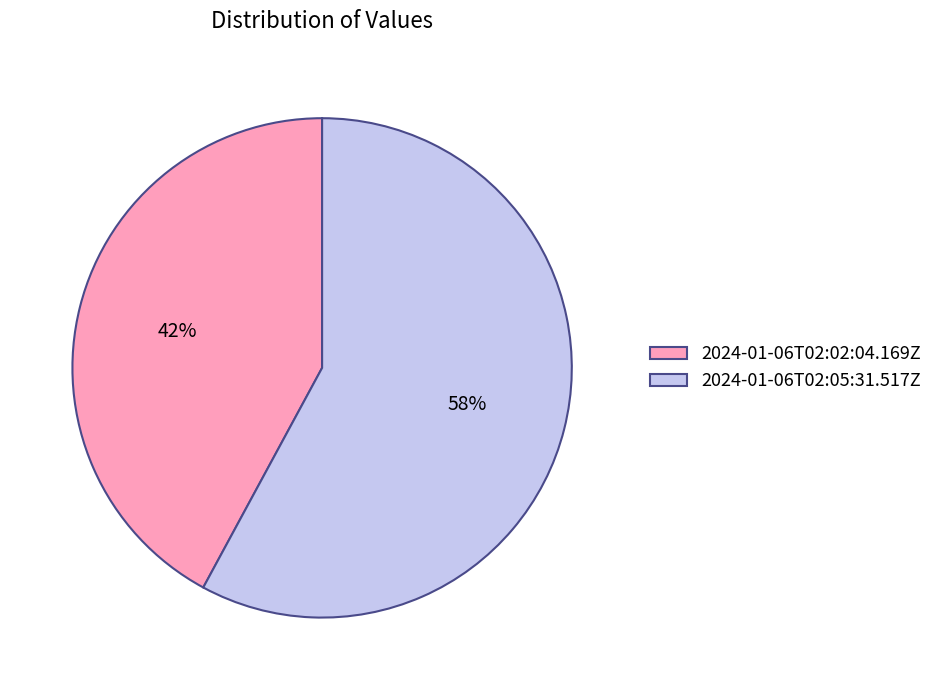

Approximately how many times larger is the value at 2024-01-06T02:02:04.169Z compared to 2024-01-06T02:05:31.517Z?

0.7